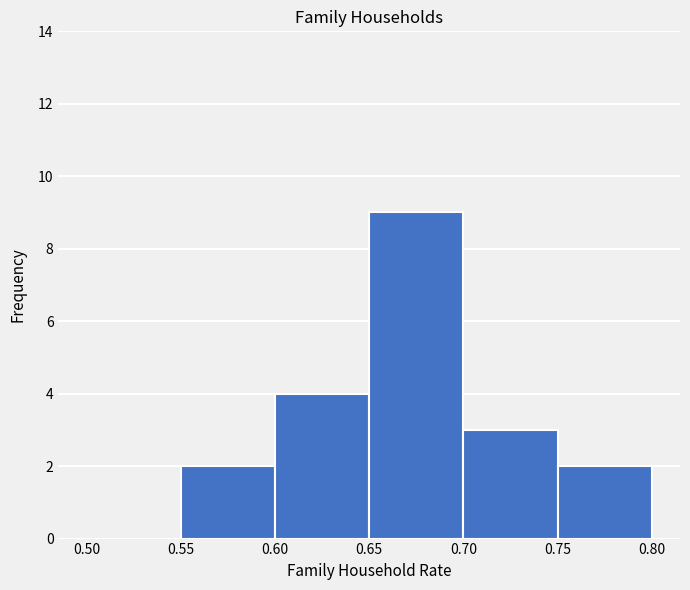

What is the height of the bar covering 0.70 to 0.75 on the x-axis? The values are not printed on the chart, so give them approximately, as read against the axis.

3